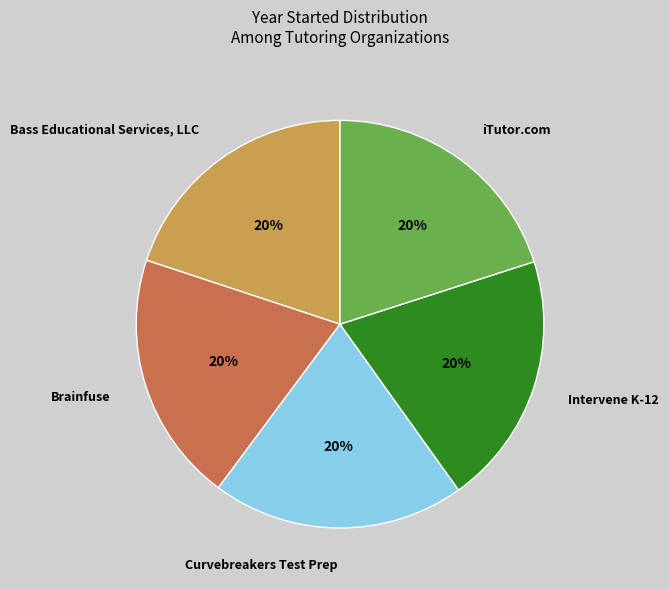

Approximately how many times larger is the value at Bass Educational Services, LLC compared to Intervene K-12?

1.0